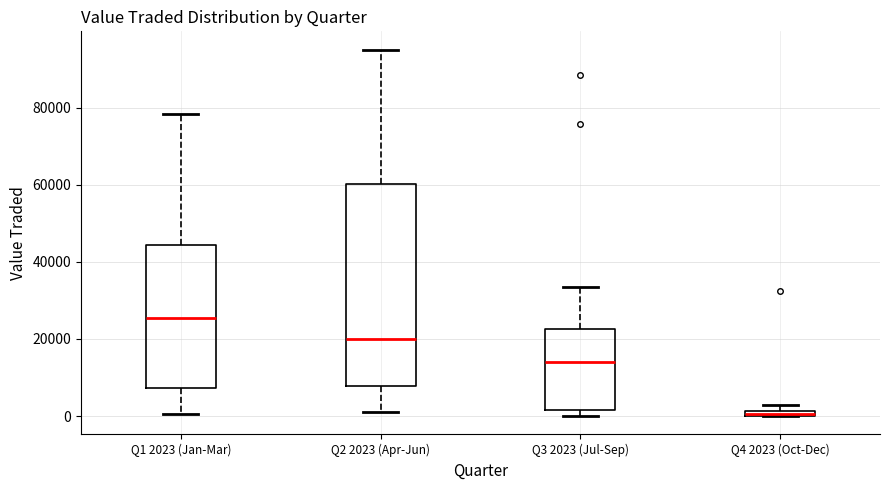

Which box is the tallest, from its lower edge to its upper edge?

Q2 2023 (Apr-Jun)